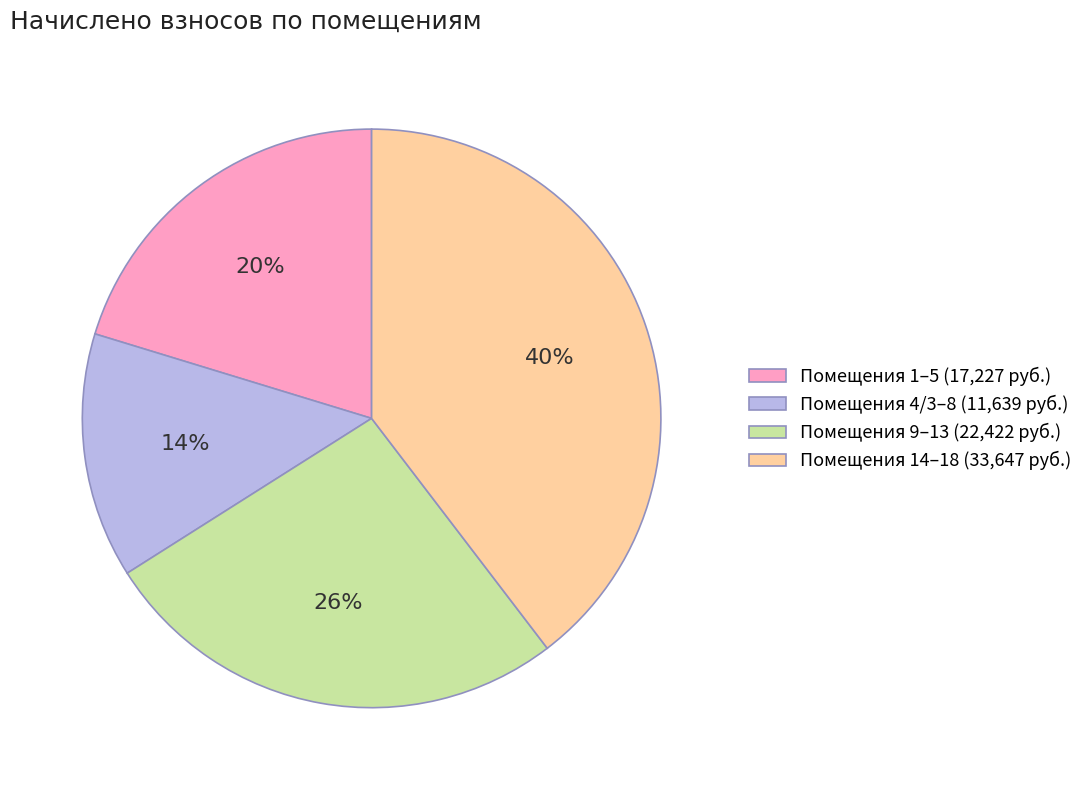

Rank the categories by value from lowest to highest.

Помещения 4/3–8 (11,639 руб.), Помещения 1–5 (17,227 руб.), Помещения 9–13 (22,422 руб.), Помещения 14–18 (33,647 руб.)